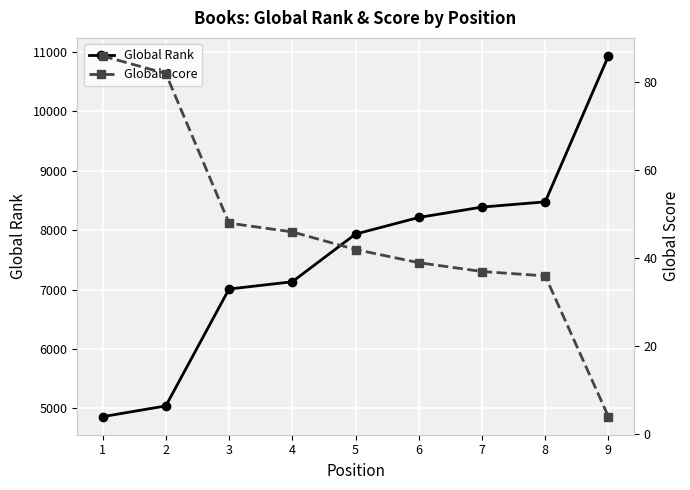

Between 6 and 2, which is larger?

6